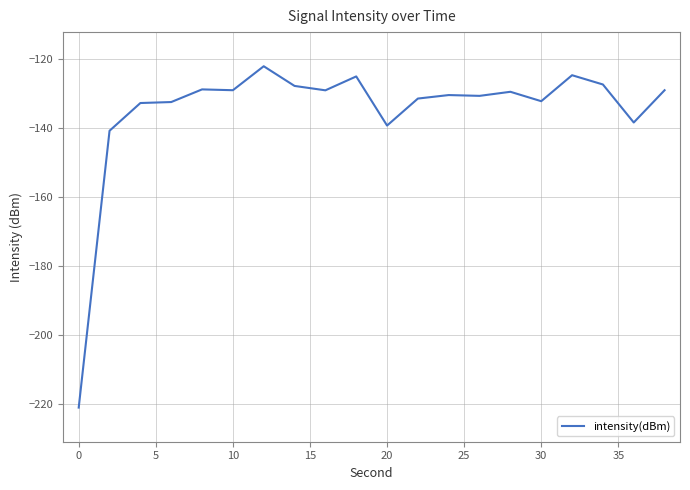

What is the smallest value displayed?

-220.9